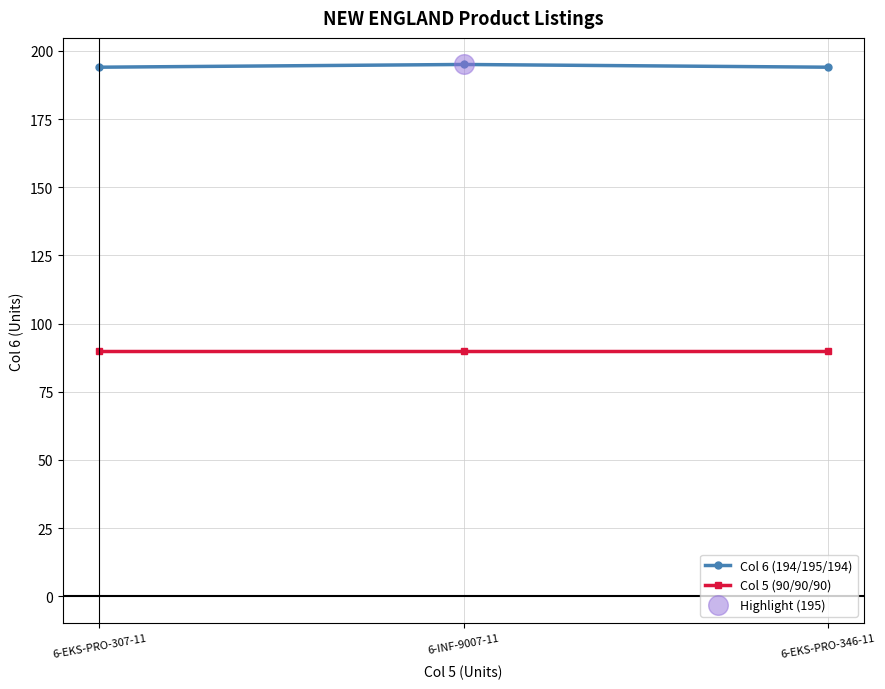

What is the total value across all series at 6-INF-9007-11?

285